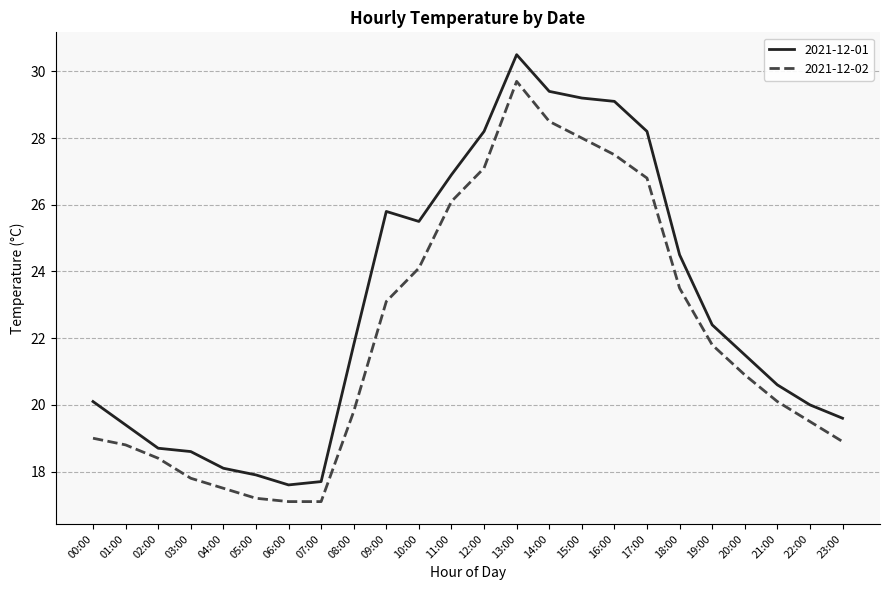

At 01:00, list the series in order from largest to smallest.

2021-12-01, 2021-12-02